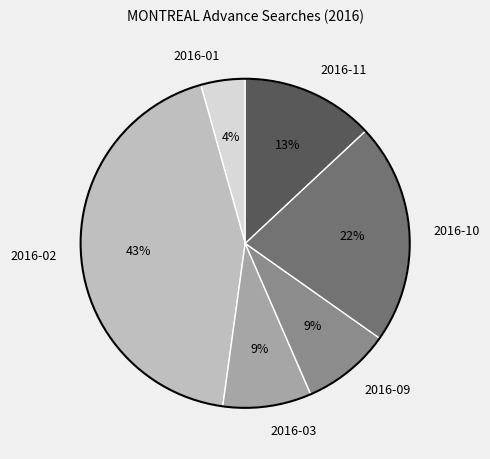

What is the smallest slice in the pie chart?

2016-01